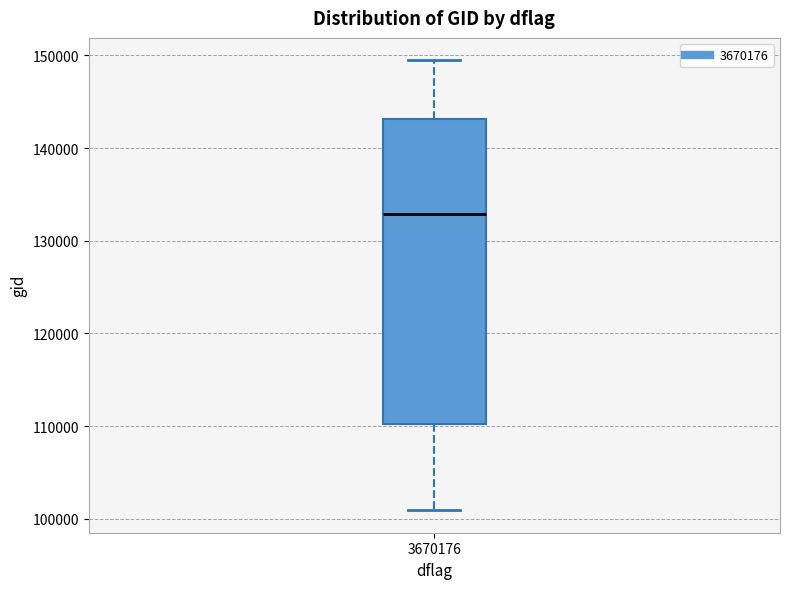

Read this box plot against the y-axis: the position of the median line, the range covered by the box, and the ends of both whiskers. The values are not printed on the chart, so give them approximately, as read against the axis.

median 133000, box 110000 to 143000, whiskers 101000 to 149000